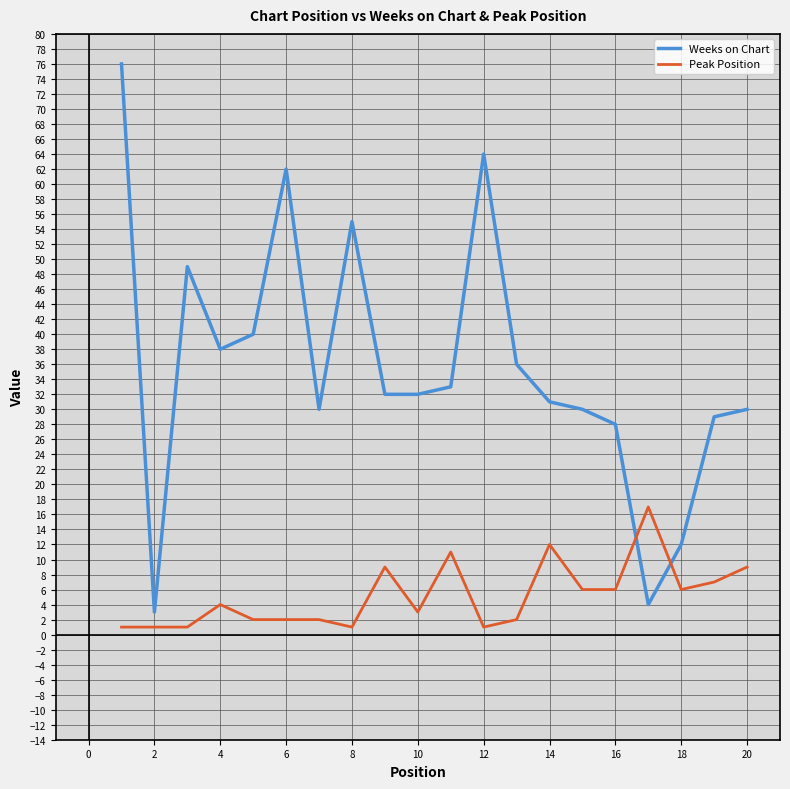

Which series has the largest total across all categories?

Weeks on Chart